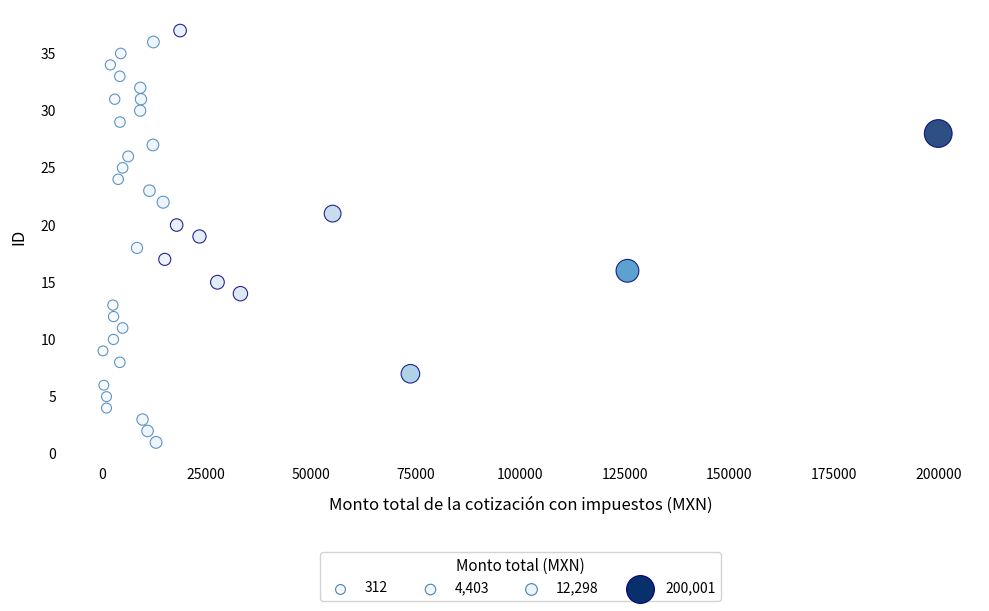

How many data points are displayed?

38